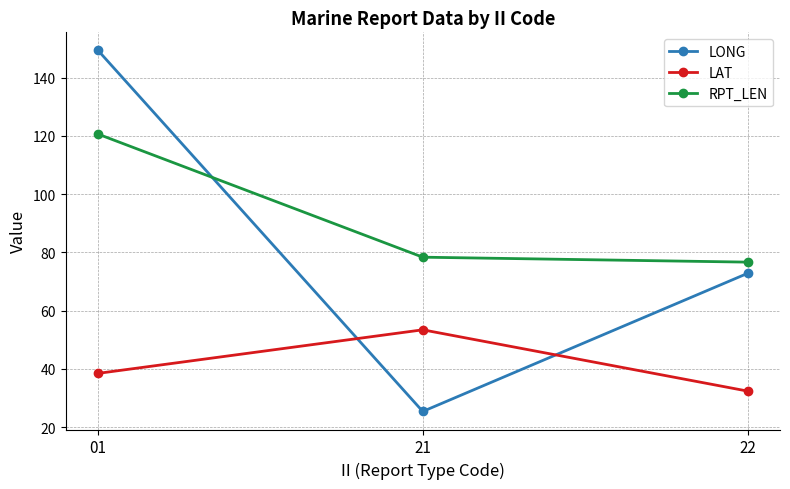

What is the difference between the LAT values at 22 and 21?

21.0